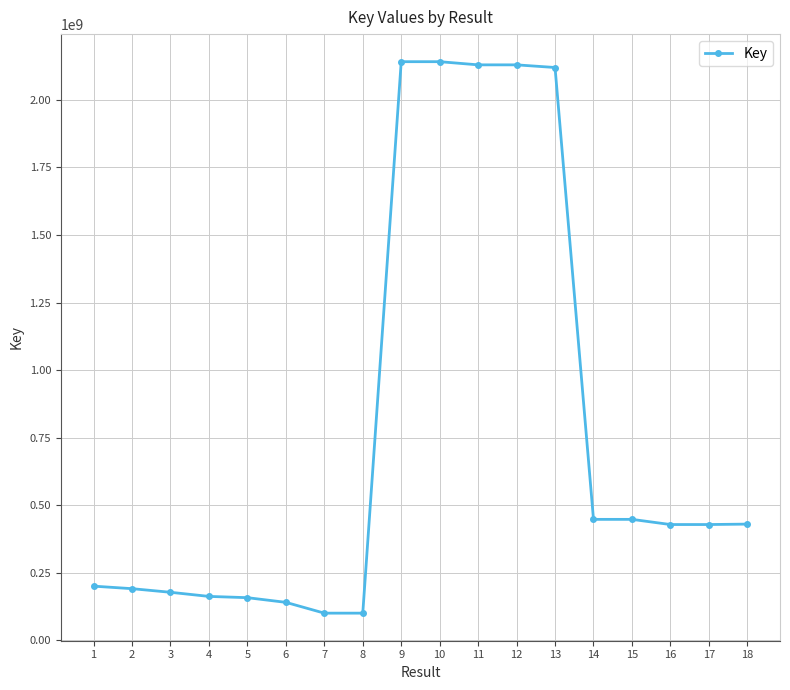

What is the value of the 17th point from the left?

428641937